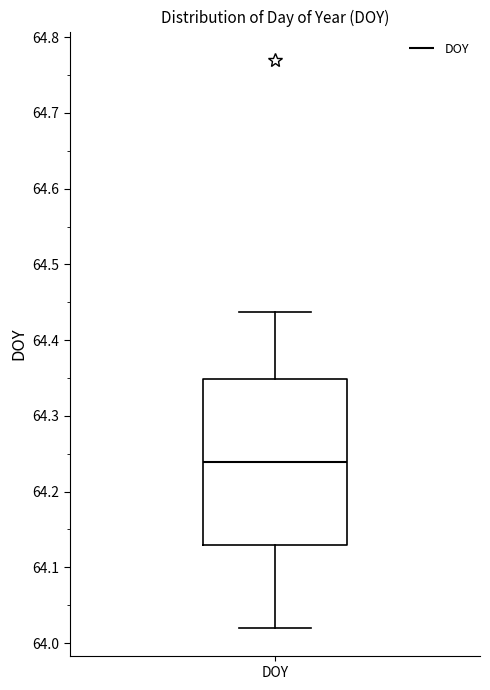

Read this box plot against the y-axis: the position of the median line, the range covered by the box, and the ends of both whiskers. The values are not printed on the chart, so give them approximately, as read against the axis.

median 64.24, box 64.13 to 64.35, whiskers 64.02 to 64.44